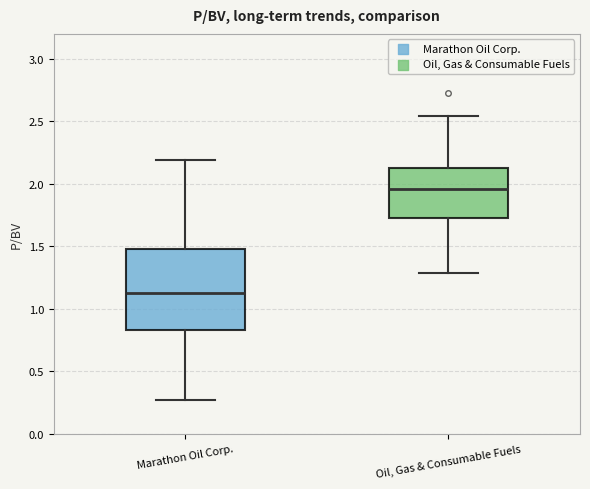

Reading left to right, transcribe this box plot: for each box, give where its median line is, the range the box spans, and where its two whiskers end, as read against the y-axis. The values are not printed on the chart, so give them approximately, as read against the axis.

Marathon Oil Corp.: median 1.15, box 0.85 to 1.50, whiskers 0.25 to 2.20
Oil, Gas & Consumable Fuels: median 1.95, box 1.75 to 2.15, whiskers 1.30 to 2.55